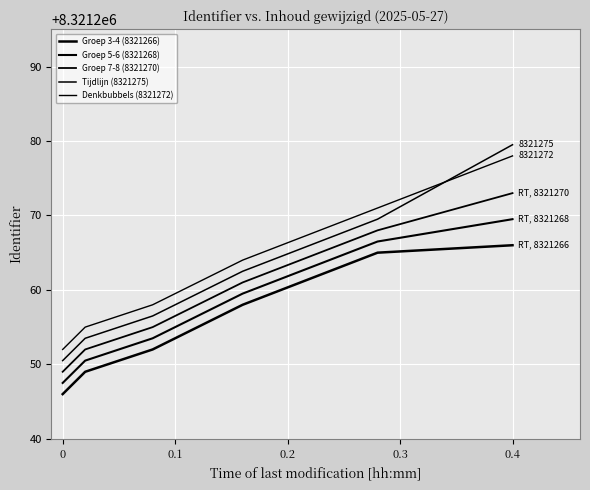

How many lines are shown in the chart?

5